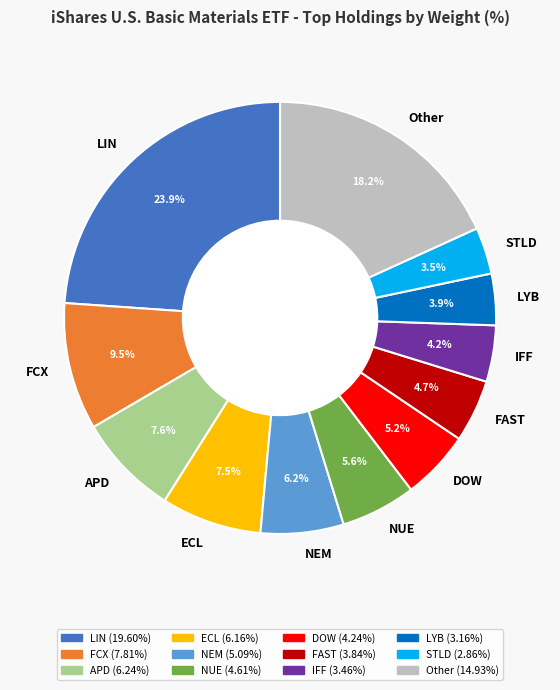

What percentage is the NUE slice, to the nearest percent?

6%